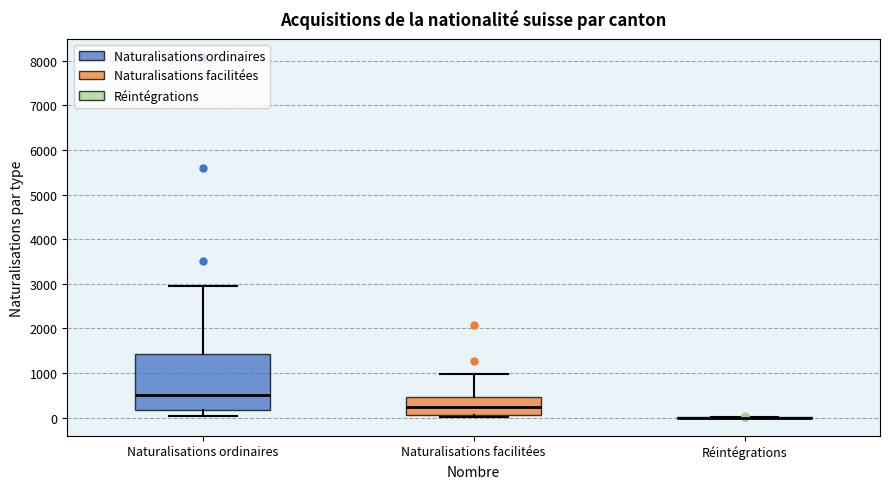

Which box is the tallest, from its lower edge to its upper edge?

Naturalisations ordinaires